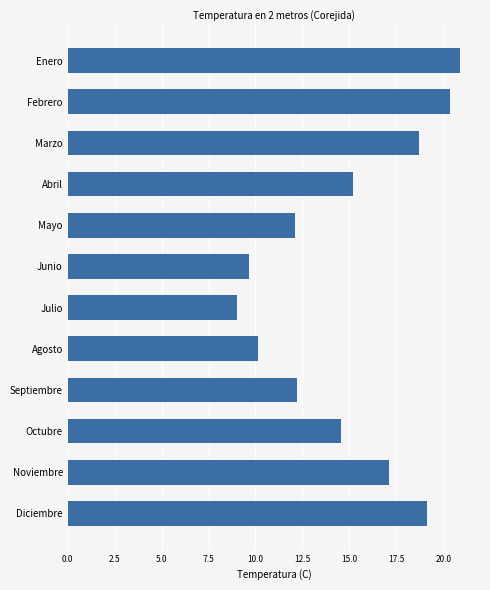

Which has a higher value, Noviembre or Junio?

Noviembre